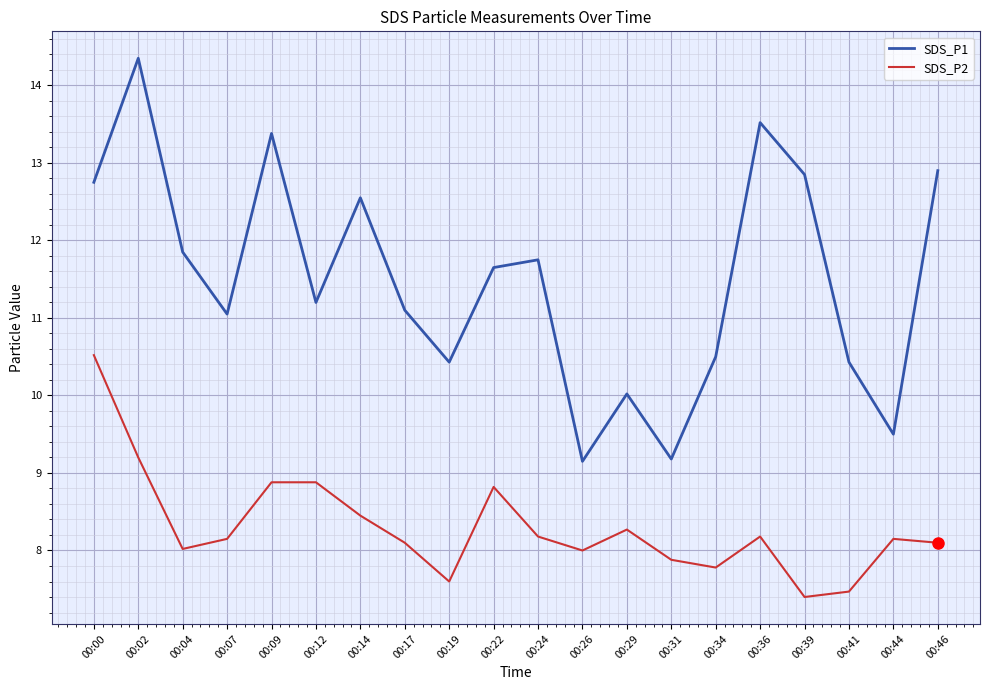

What is the total value across all series at 00:07?

19.2